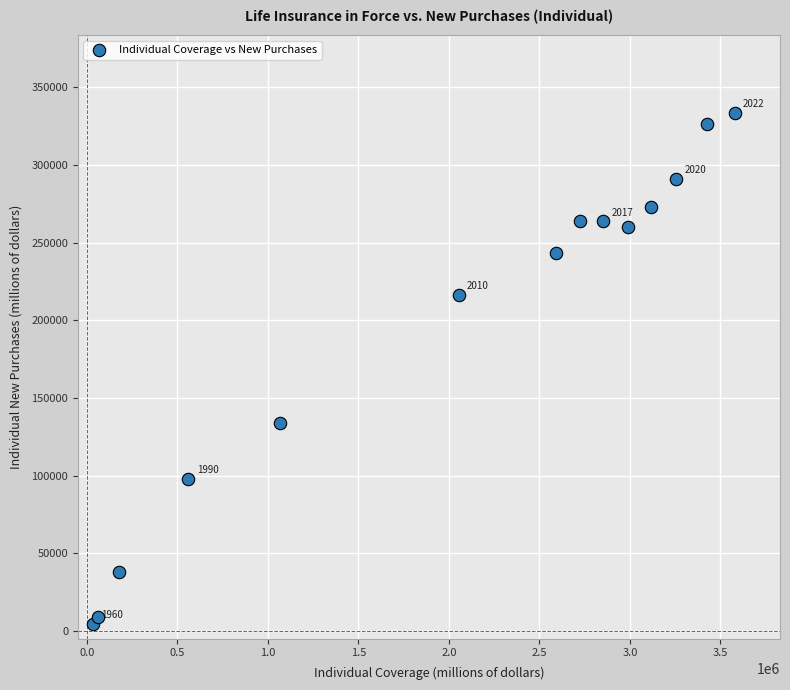

What Y value in the scatter plot is closest to 168983?

133895